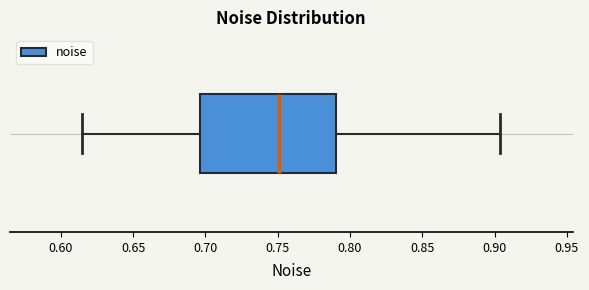

Read this box plot against the x-axis: the position of the median line, the range covered by the box, and the ends of both whiskers. The values are not printed on the chart, so give them approximately, as read against the axis.

median 0.750, box 0.695 to 0.790, whiskers 0.615 to 0.905